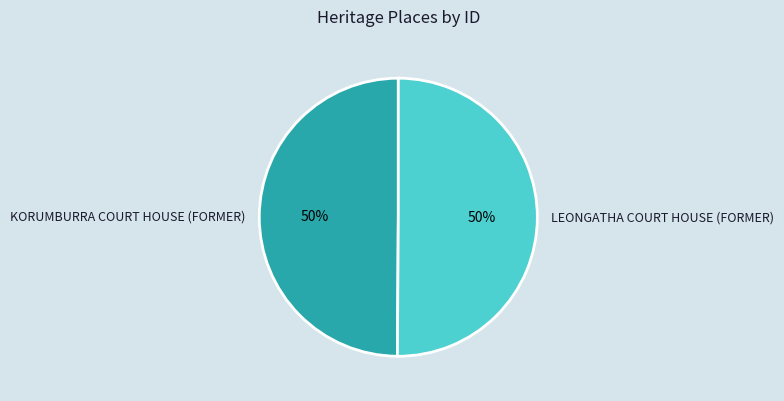

To the nearest percent, what percentage of the pie is LEONGATHA COURT HOUSE (FORMER)?

50%